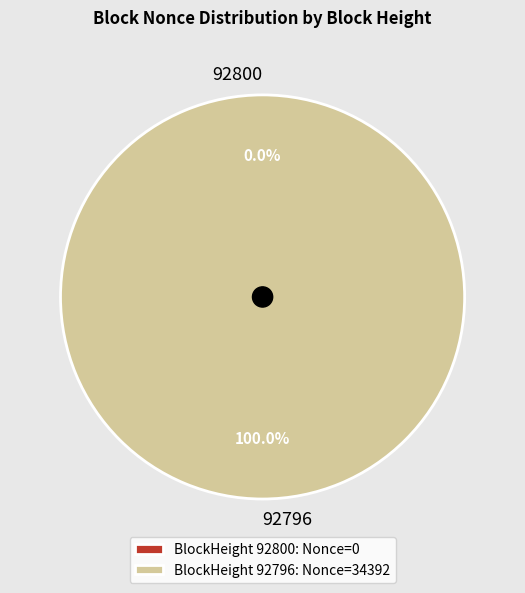

Rank the categories by value from lowest to highest.

92800, 92796